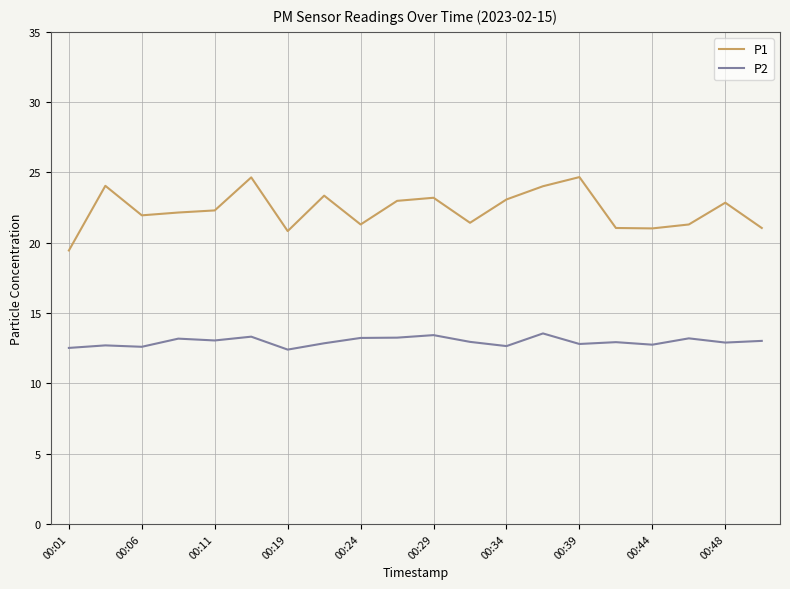

True or false: P2 and P1 intersect in this chart.

False